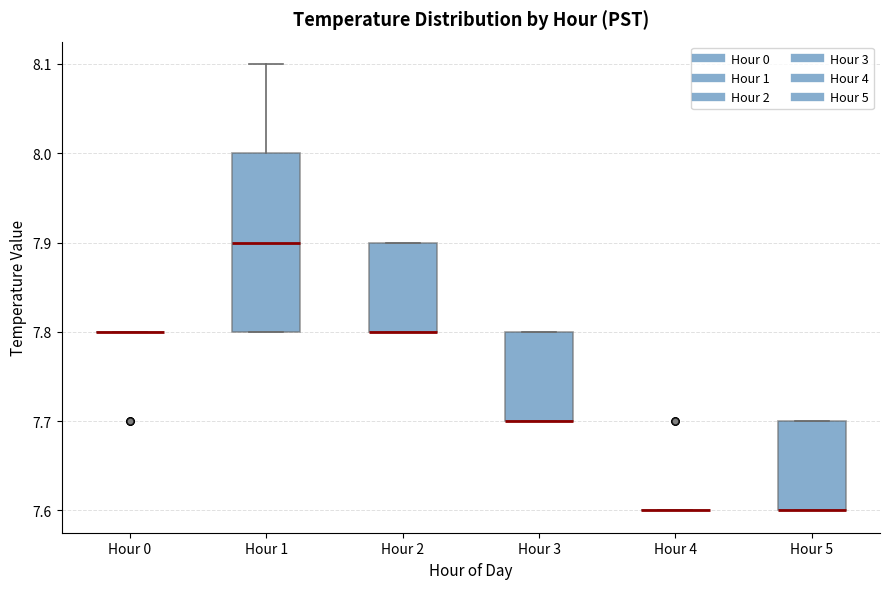

Comparing the boxes themselves (not the whiskers), which one is the tallest?

Hour 1